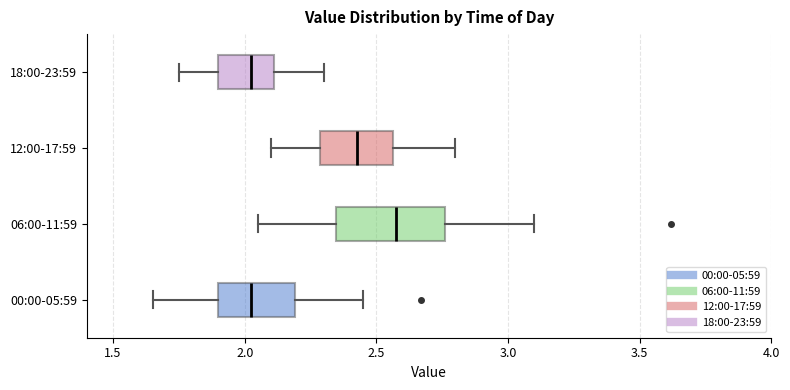

Reading bottom to top, transcribe this box plot: for each box, give where its median line is, the range the box spans, and where its two whiskers end, as read against the x-axis. The values are not printed on the chart, so give them approximately, as read against the axis.

00:00-05:59: median 2.05, box 1.90 to 2.20, whiskers 1.65 to 2.45
06:00-11:59: median 2.60, box 2.35 to 2.75, whiskers 2.05 to 3.10
12:00-17:59: median 2.45, box 2.30 to 2.55, whiskers 2.10 to 2.80
18:00-23:59: median 2.05, box 1.90 to 2.10, whiskers 1.75 to 2.30